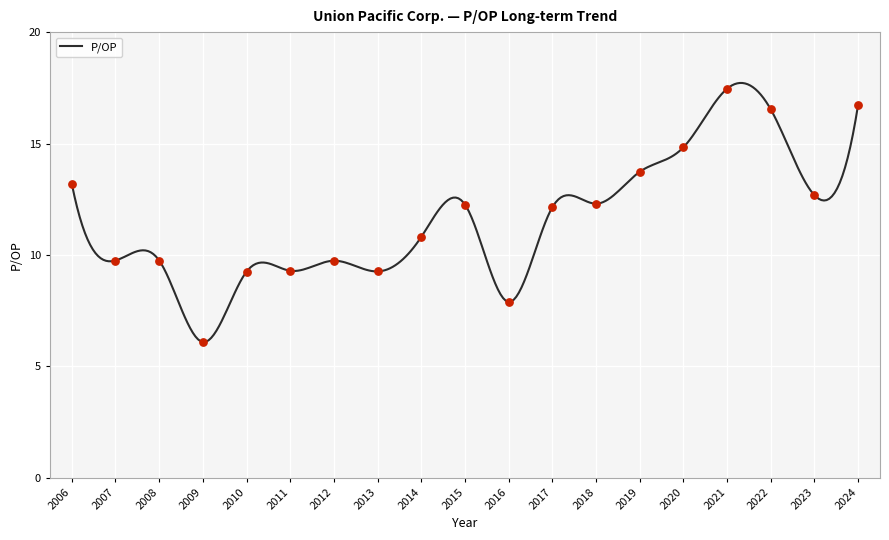

What is the change in value from 2011 to 2009?

-3.2